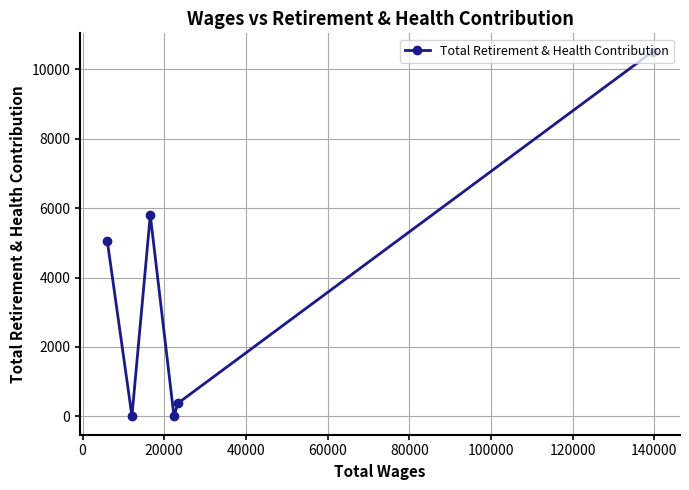

What is the difference between the maximum and minimum values?

10504